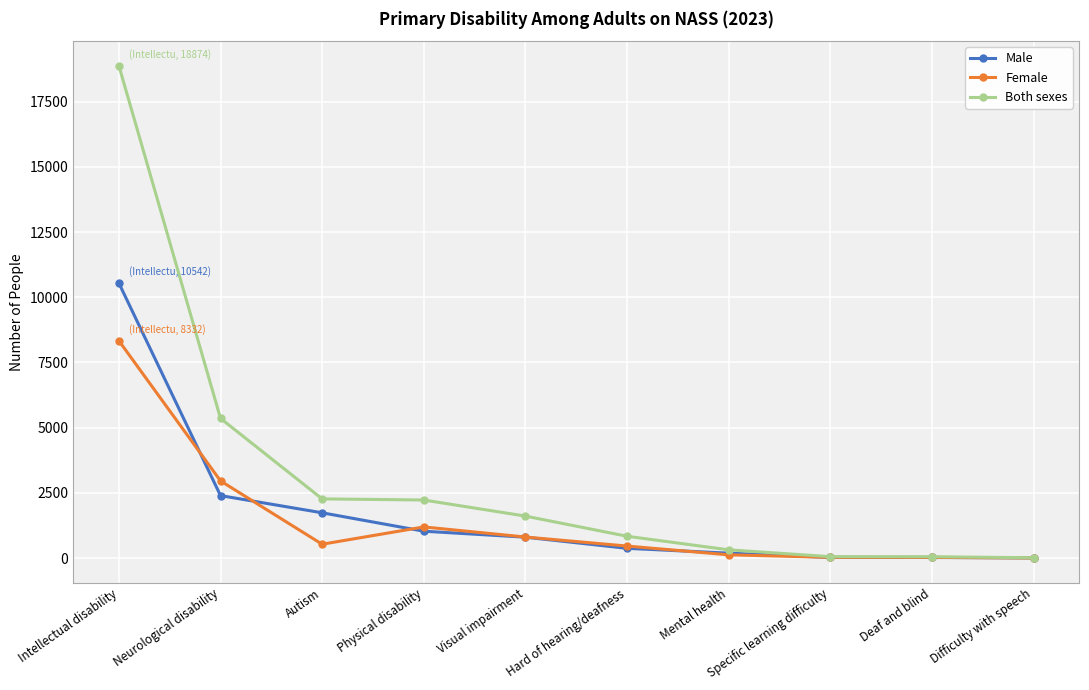

What position from the left is Deaf and blind?

9